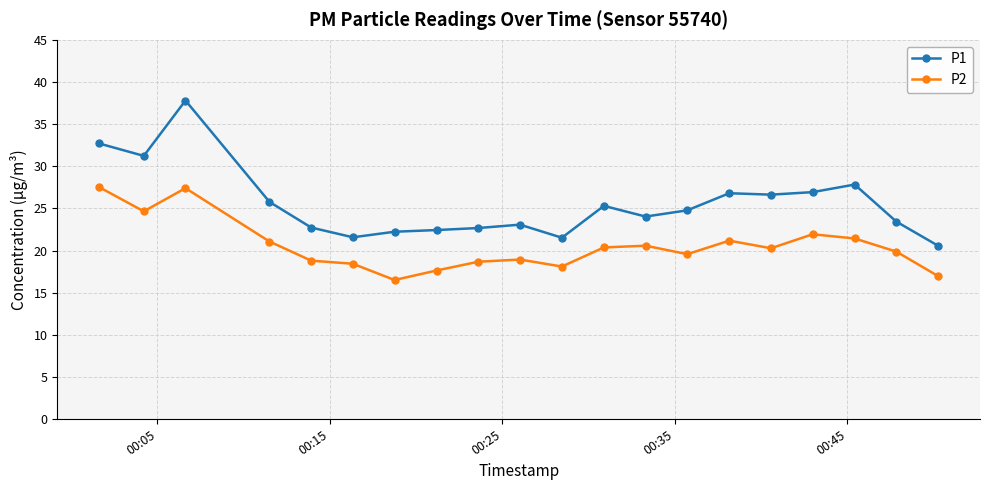

Which series has the widest spread of values?

P1